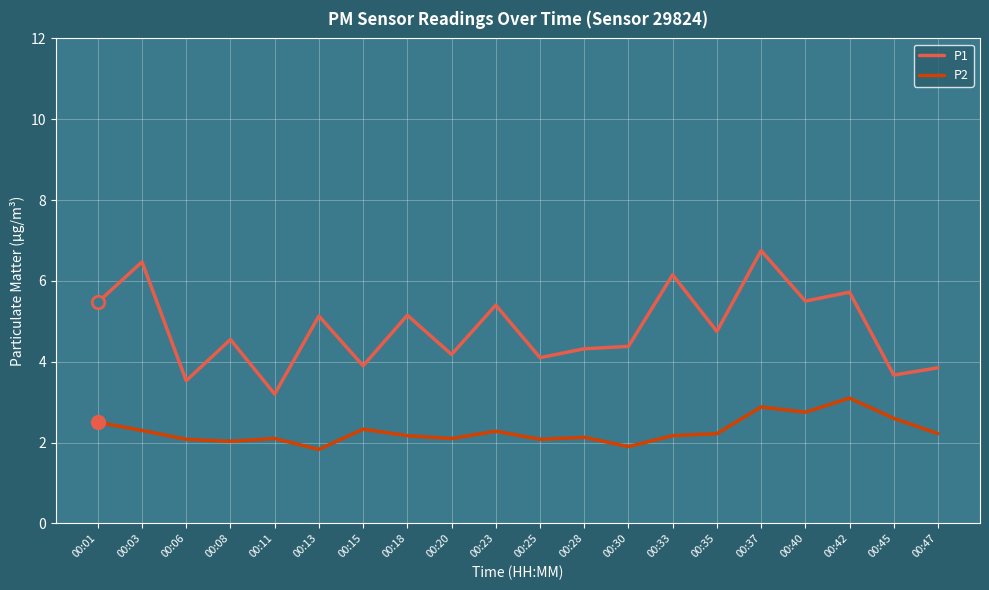

Is the value of P2 at 00:33 greater than the value of P1 at 00:30?

No